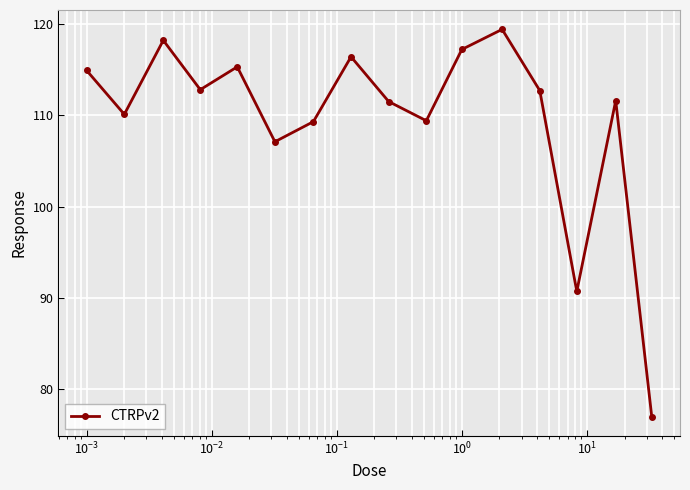

What is the value of the 3rd point from the left?

118.2